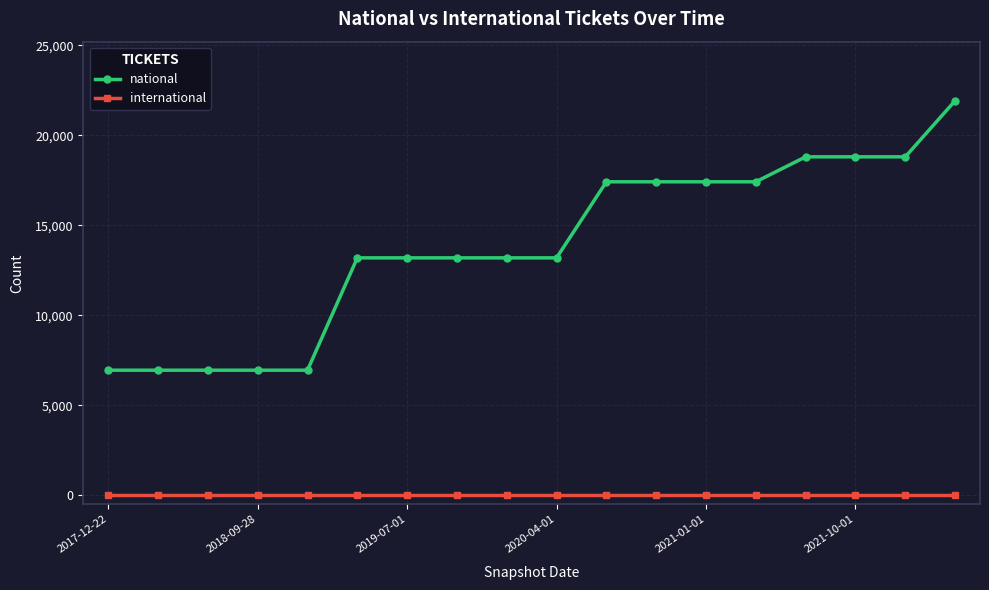

Which series has the widest spread of values?

national